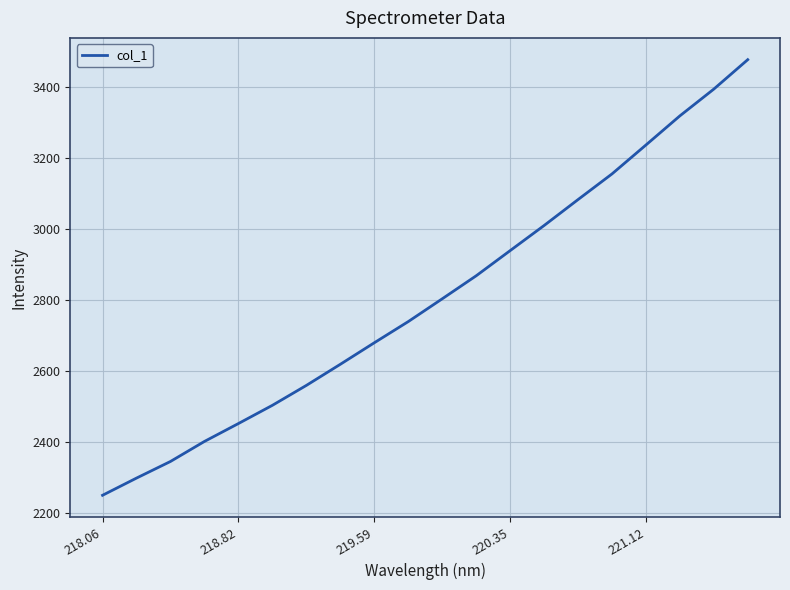

What is the difference between the maximum and minimum values?

1226.7